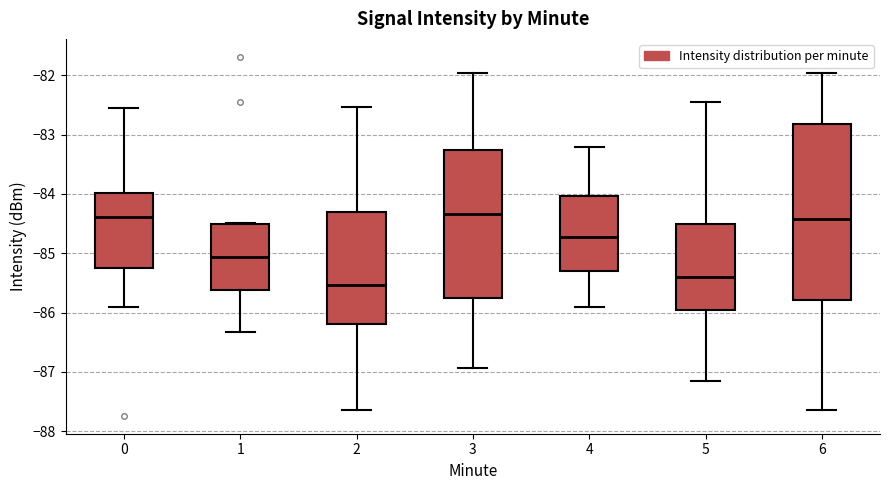

Comparing the boxes themselves (not the whiskers), which one is the tallest?

6